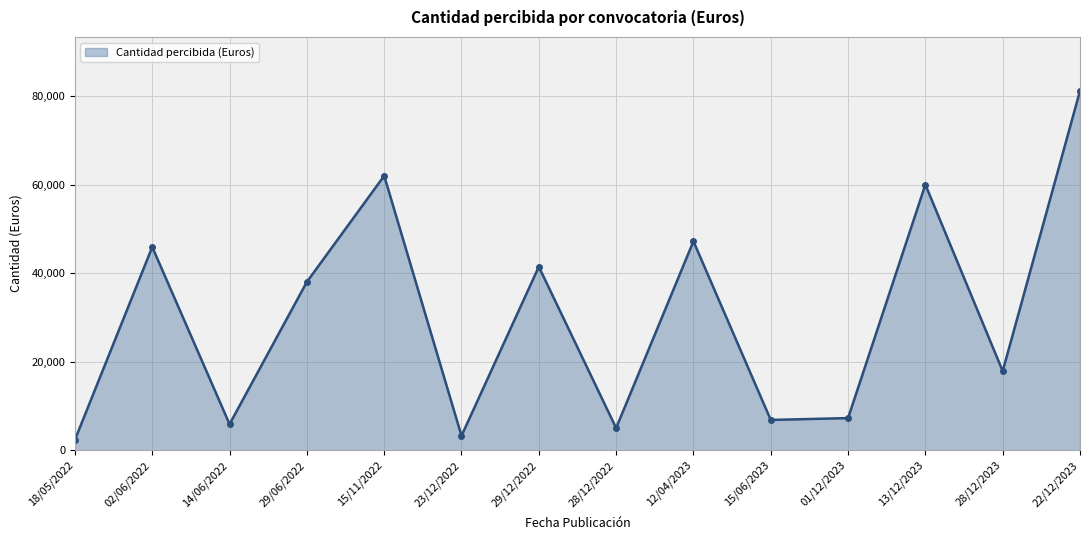

Between 01/12/2023 and 28/12/2022, which is larger?

01/12/2023